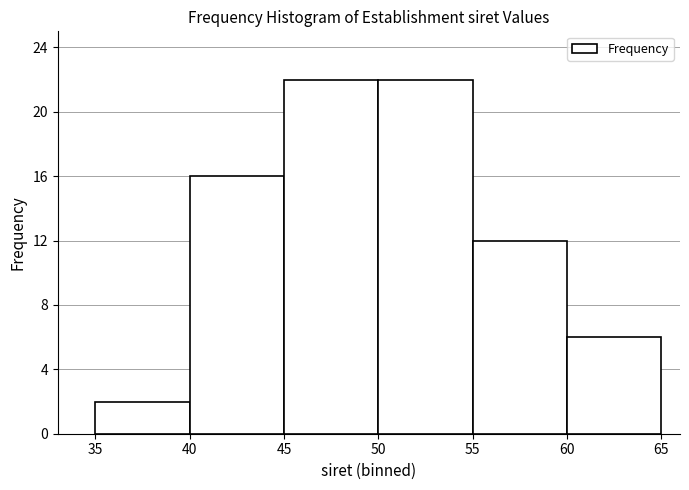

Reading left to right, transcribe this chart: for each bar, give the range it covers on the x-axis and its height. The values are not printed on the chart, so give them approximately, as read against the axis.

35 to 40: 2
40 to 45: 16
45 to 50: 22
50 to 55: 22
55 to 60: 12
60 to 65: 6